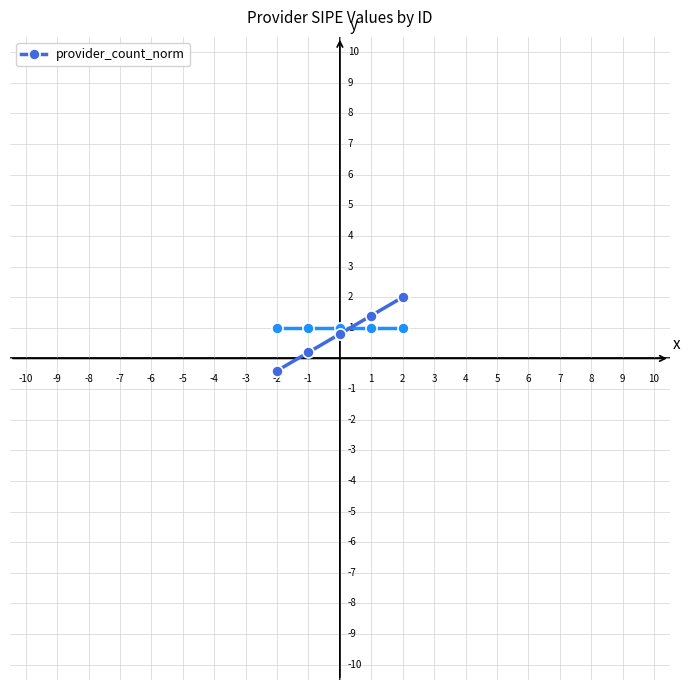

What is the smallest value displayed?

-0.4